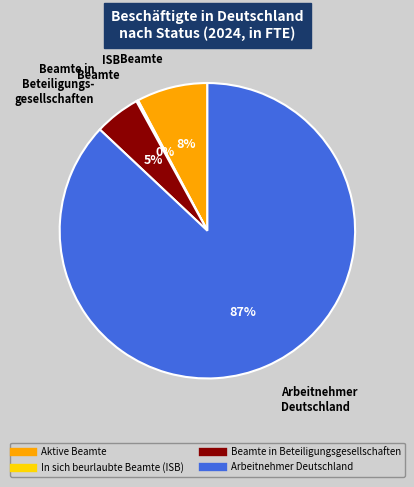

Does Arbeitnehmer Deutschland represent more than half of the total?

Yes